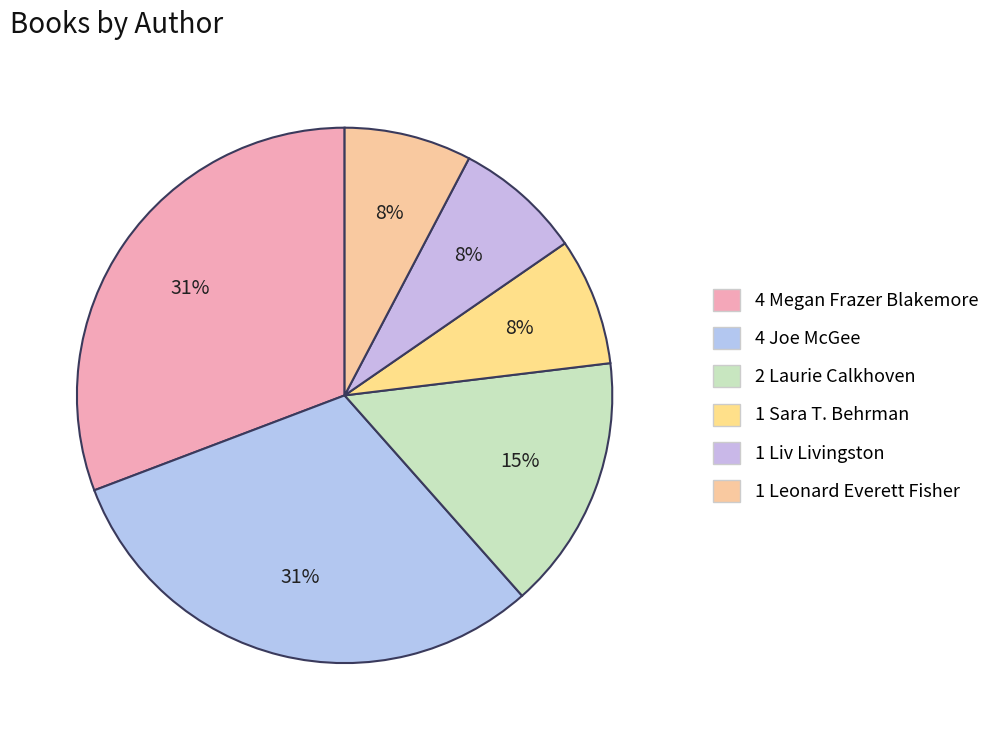

Rank the categories by value from lowest to highest.

Sara T. Behrman (217563587), Liv Livingston (202080731), Leonard Everett Fisher (706393), Laurie Calkhoven (82395116), Megan Frazer Blakemore (143593266), Joe McGee (146385941)